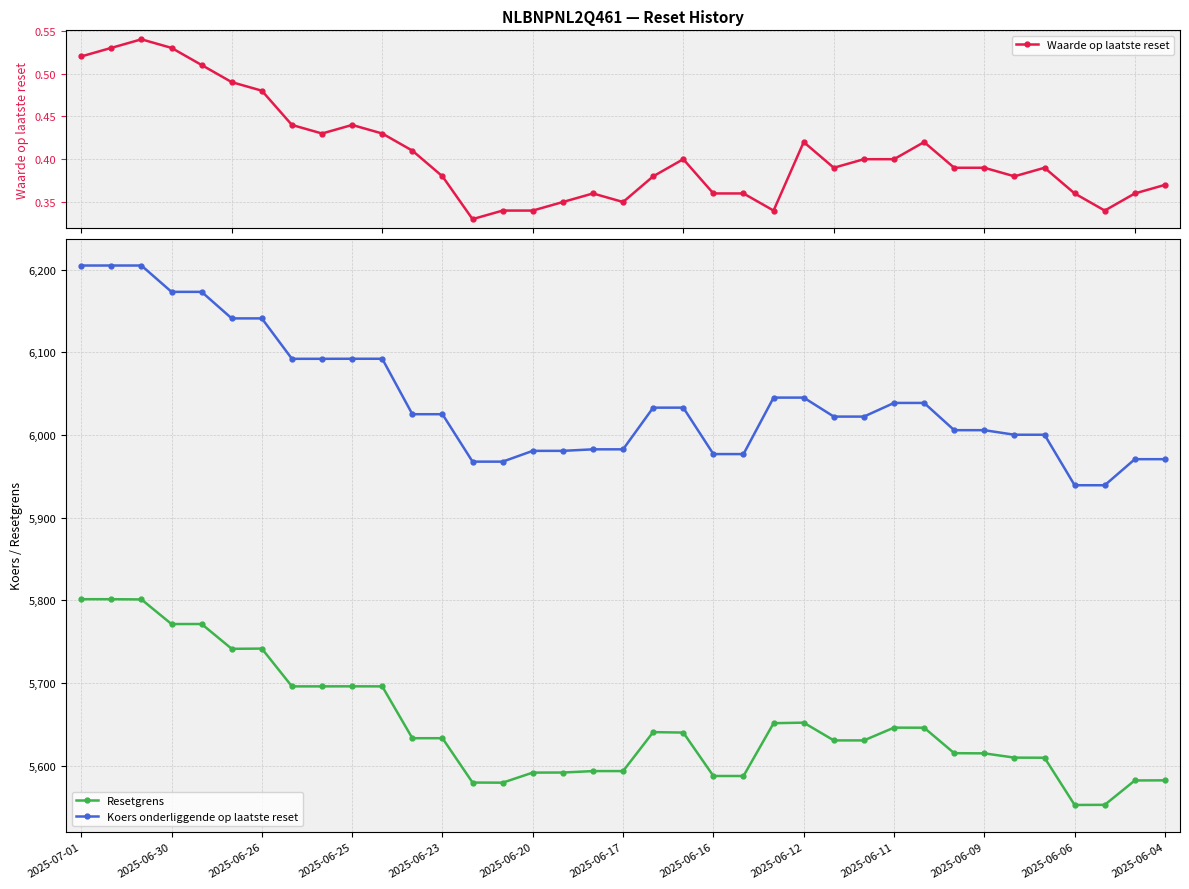

What is the lowest value of the Koers onderliggende op laatste reset series?

5939.3